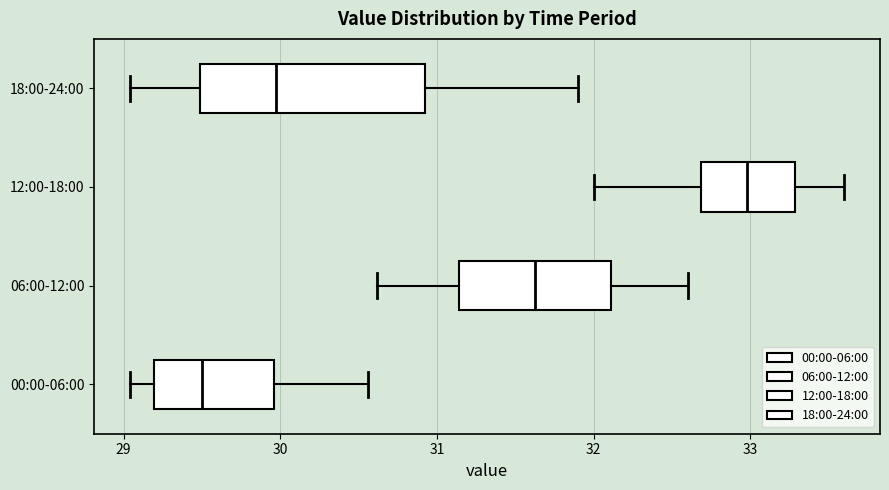

Which box's median line is the furthest to the right?

12:00-18:00